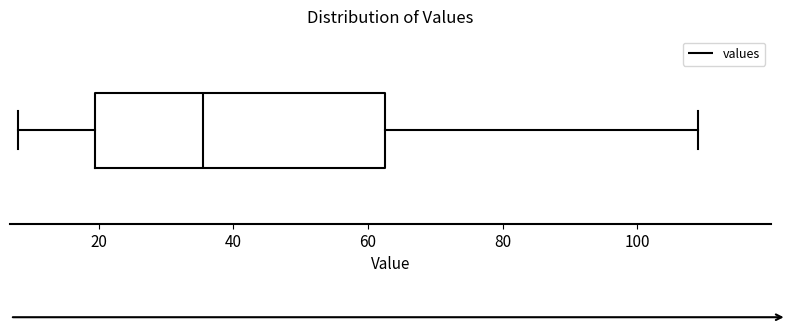

Read this box plot against the x-axis: the position of the median line, the range covered by the box, and the ends of both whiskers. The values are not printed on the chart, so give them approximately, as read against the axis.

median 36, box 20 to 62, whiskers 8 to 110